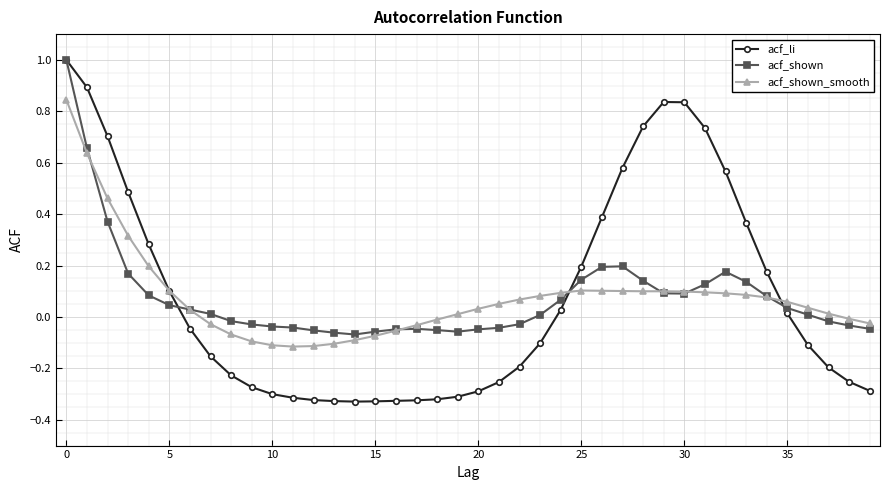

What is the sum of all acf_shown_smooth values?

3.1